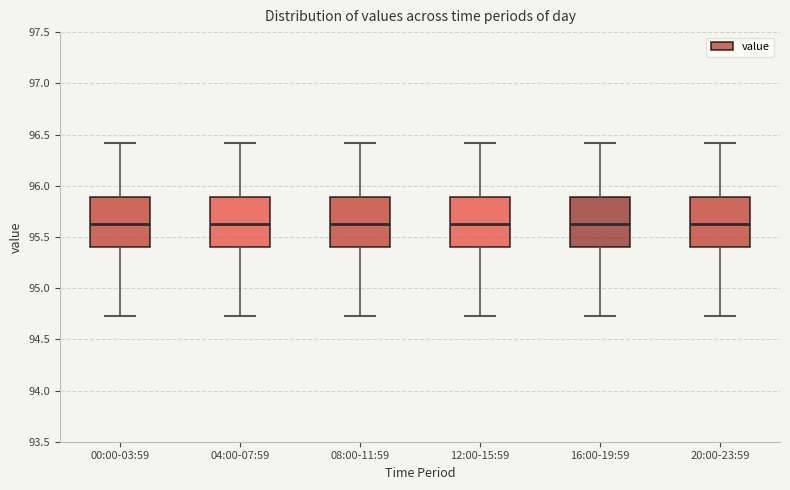

Reading left to right, read every box against the y-axis: the position of its median line, the range the box covers, and the ends of its whiskers. The values are not printed on the chart, so give them approximately, as read against the axis.

00:00-03:59: median 95.65, box 95.40 to 95.90, whiskers 94.75 to 96.40
04:00-07:59: median 95.65, box 95.40 to 95.90, whiskers 94.75 to 96.40
08:00-11:59: median 95.65, box 95.40 to 95.90, whiskers 94.75 to 96.40
12:00-15:59: median 95.65, box 95.40 to 95.90, whiskers 94.75 to 96.40
16:00-19:59: median 95.65, box 95.40 to 95.90, whiskers 94.75 to 96.40
20:00-23:59: median 95.65, box 95.40 to 95.90, whiskers 94.75 to 96.40